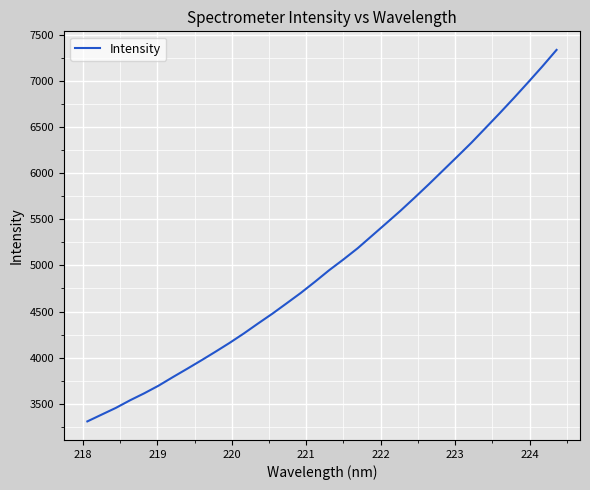

What is the difference between the maximum and minimum values?

4027.6